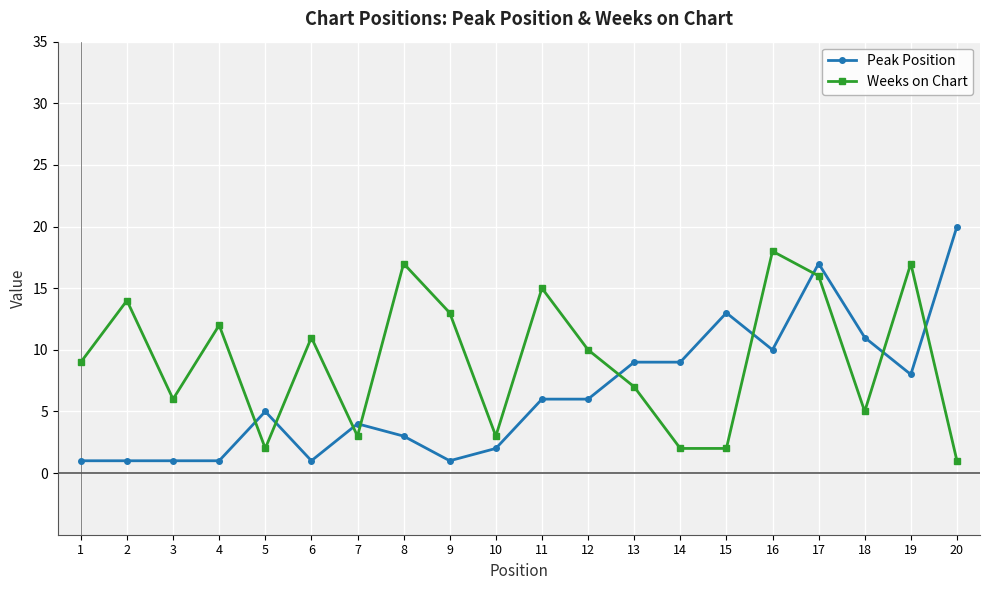

Count the number of data series in this chart.

2